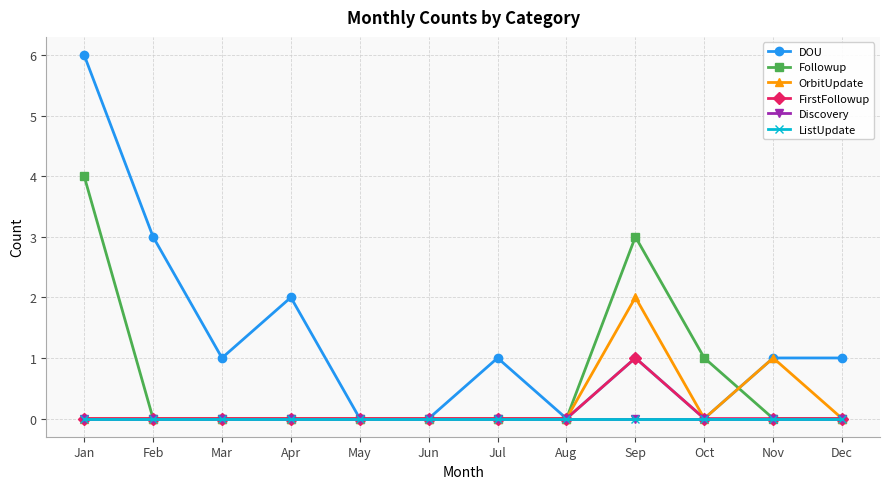

Does the chart display data point markers on the line(s)?

Yes